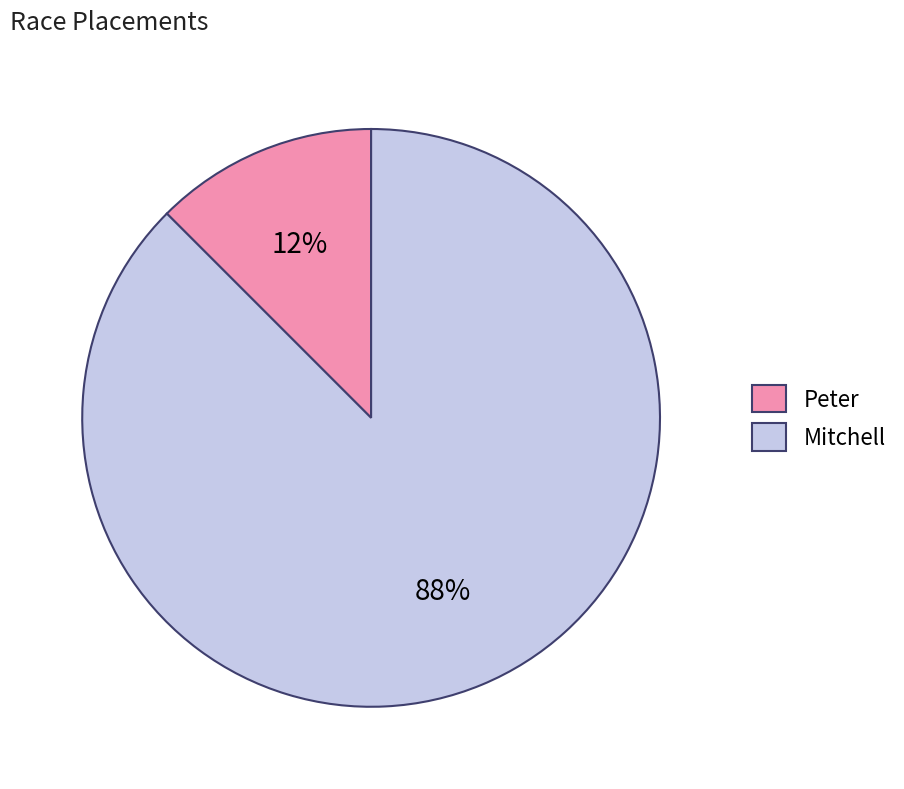

The Mitchell slice represents 74% of the pie. True or false?

False